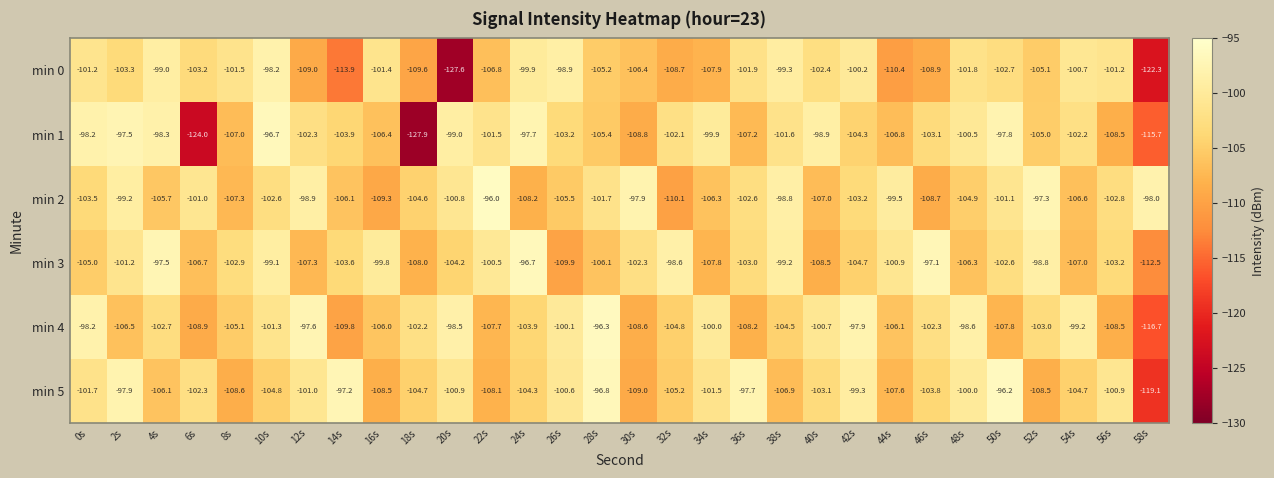

What is the minimum value shown in the chart?

-127.9